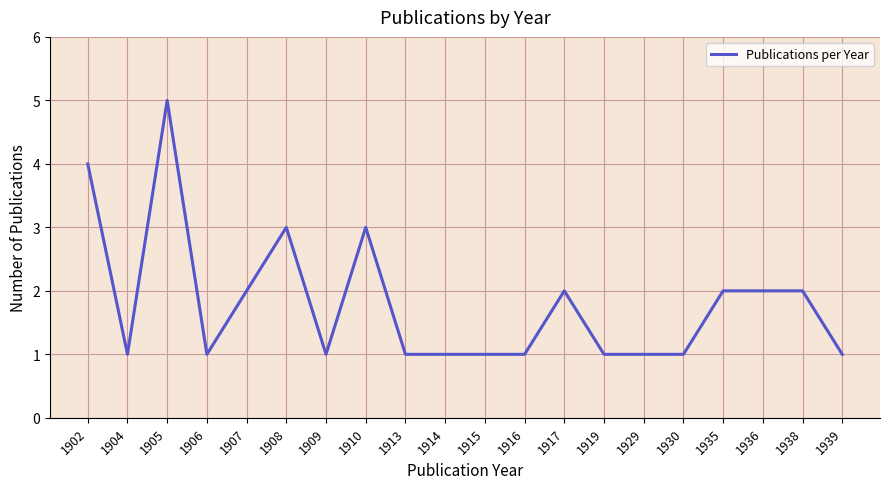

The value at 1906 is 1. True or false?

True